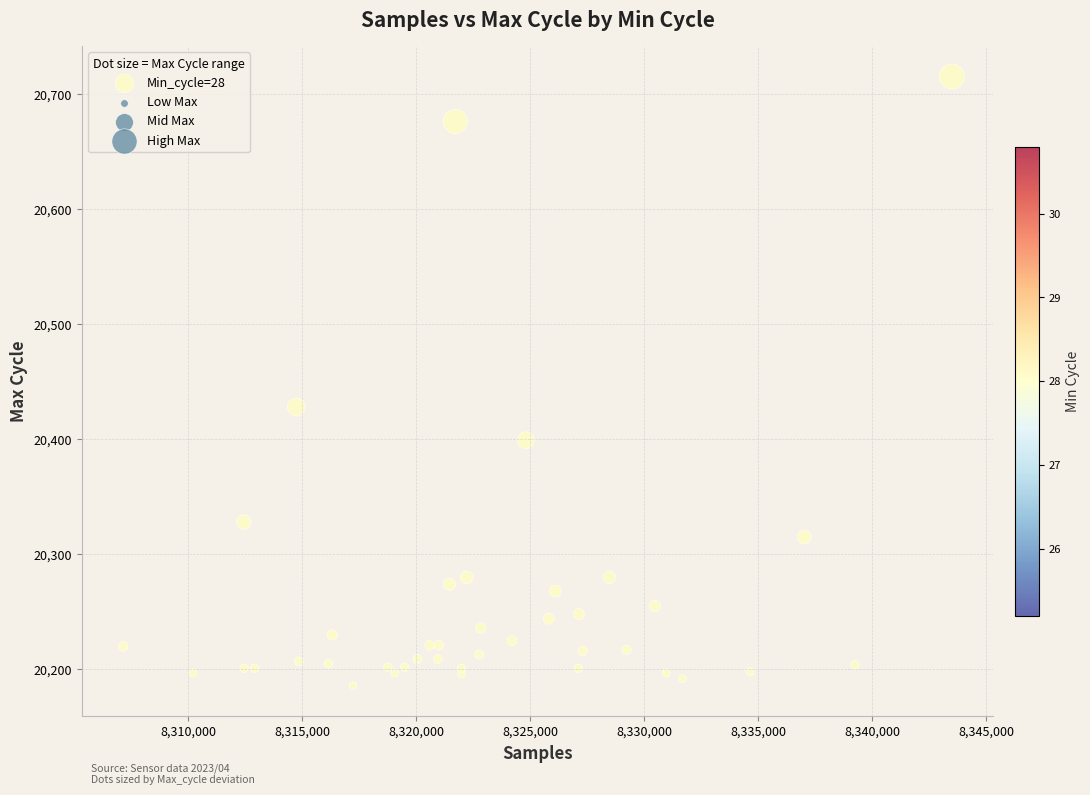

What Y value in the scatter plot is closest to 20450?

20428